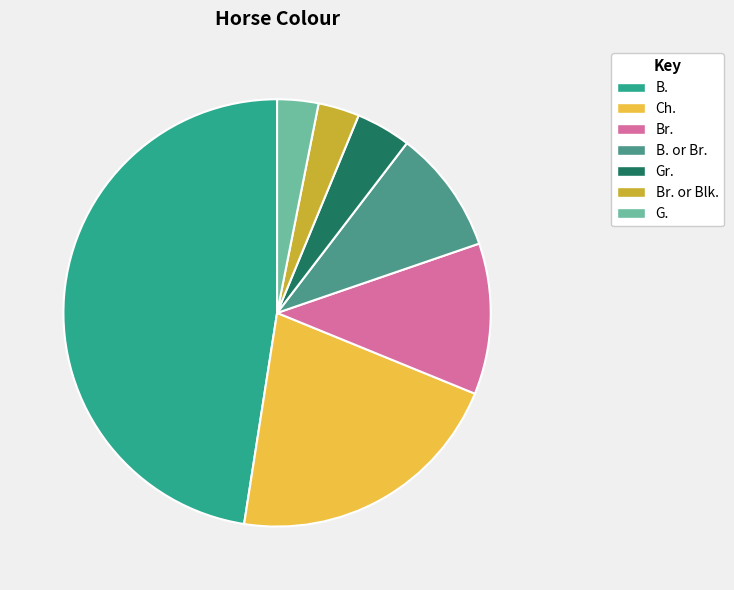

True or false: G. accounts for 10% of the total.

False